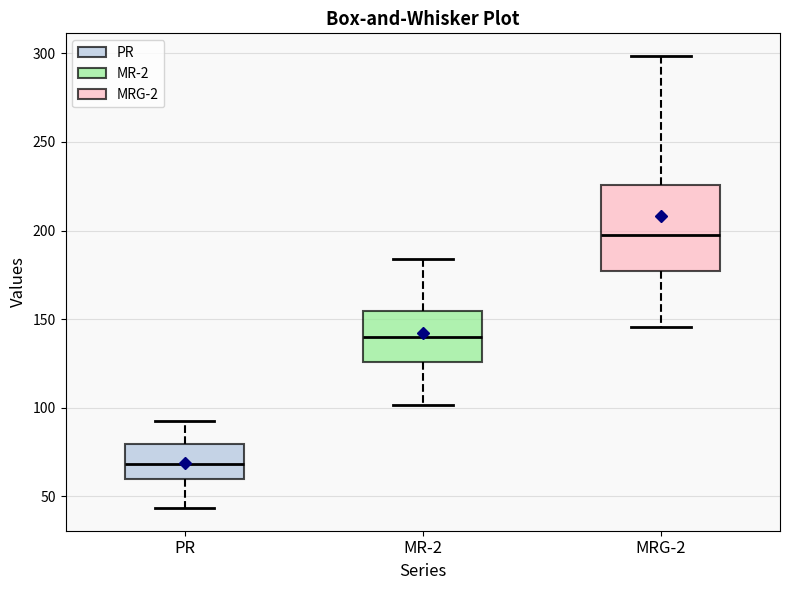

Comparing the boxes themselves (not the whiskers), which one is the tallest?

MRG-2